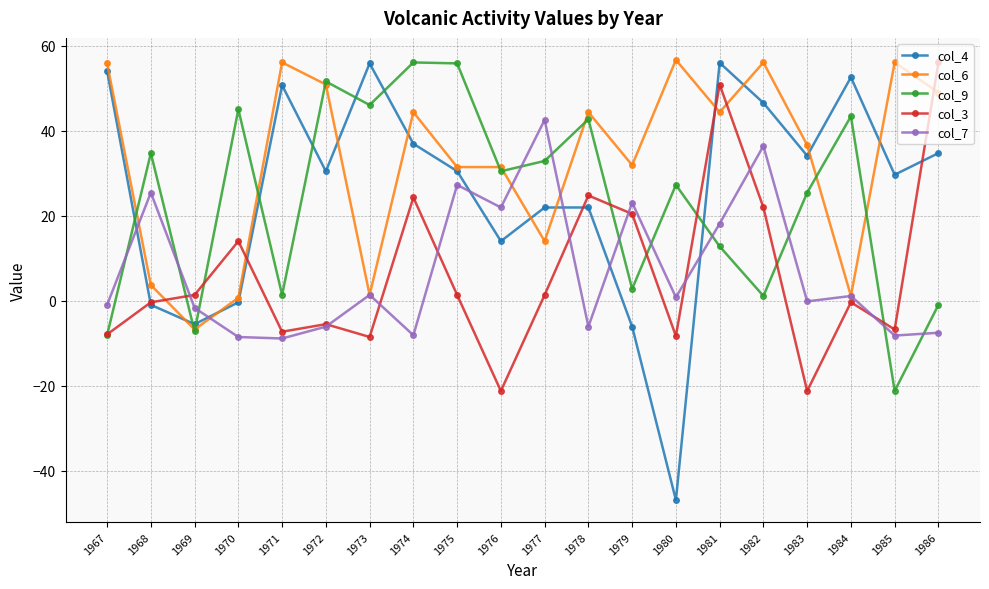

What are all the series names shown in the legend?

col_4, col_6, col_9, col_3, col_7